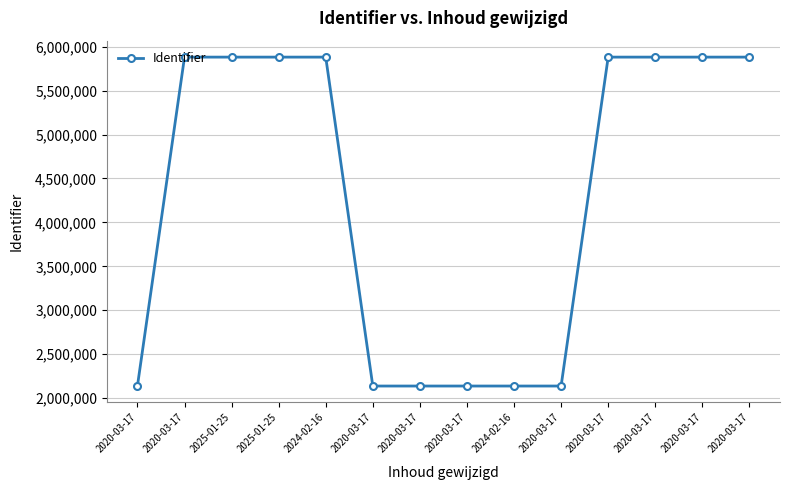

Count the number of categories in the chart.

14